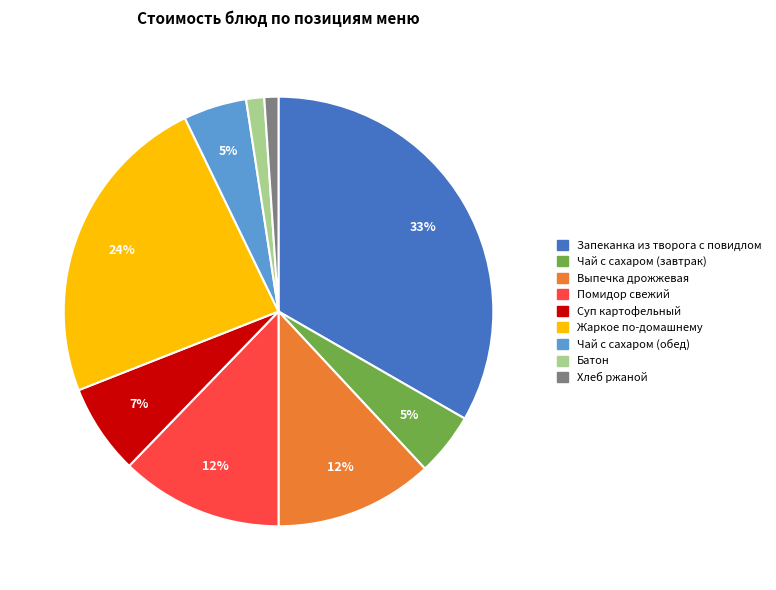

The Помидор свежий slice represents 12% of the pie. True or false?

True